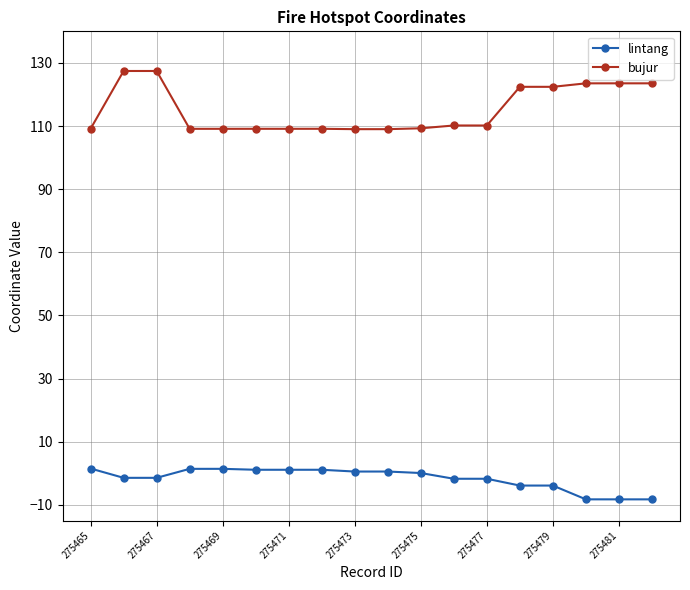

At how many categories does at least one series exceed 83?

18